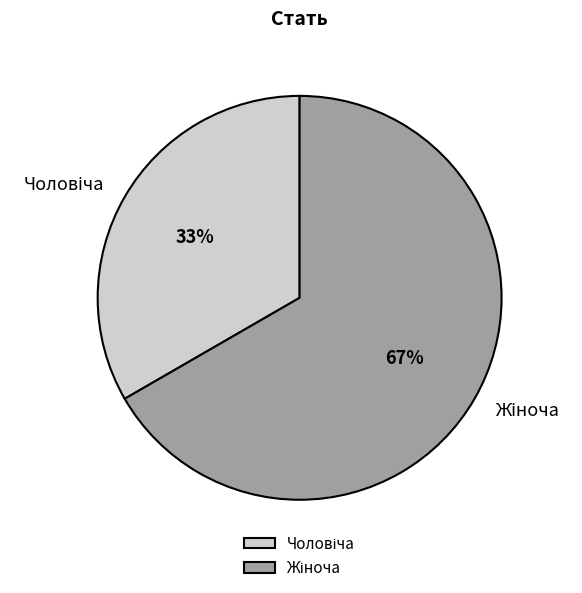

Does any single category account for the majority?

Yes